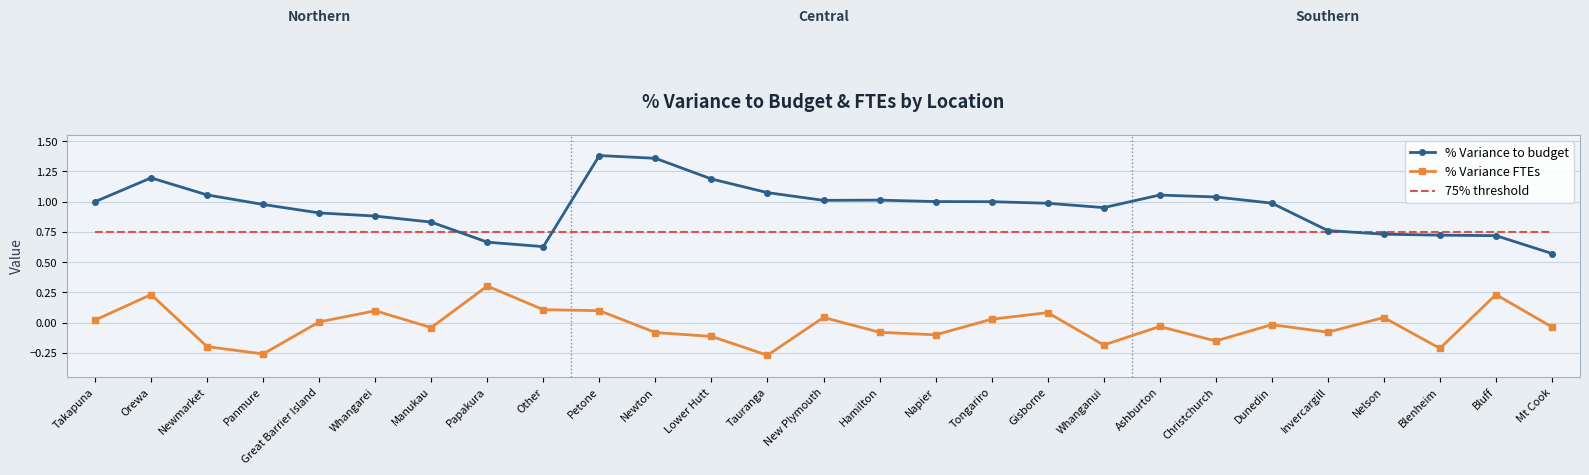

List the series in order of their peak value, lowest first.

% Variance FTEs, 75% threshold, % Variance to budget